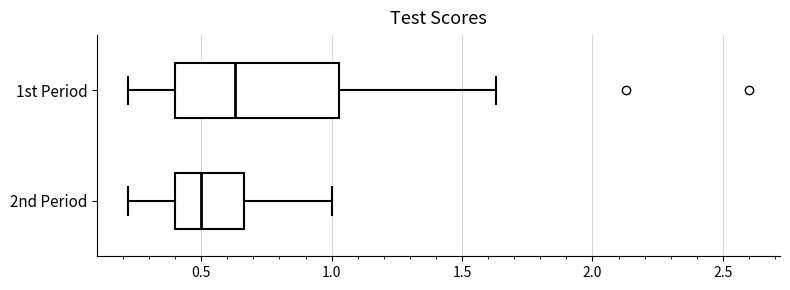

Which box has the furthest to the left median line?

2nd Period